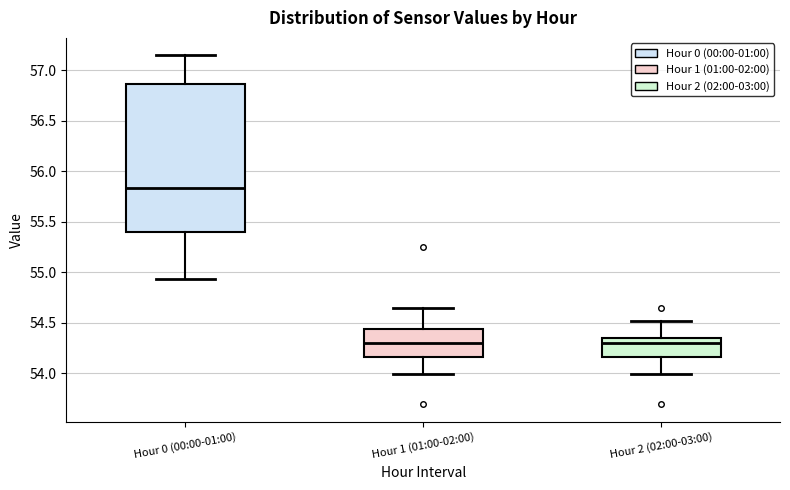

Reading left to right, read every box against the y-axis: the position of its median line, the range the box covers, and the ends of its whiskers. The values are not printed on the chart, so give them approximately, as read against the axis.

Hour 0 (00:00-01:00): median 55.85, box 55.40 to 56.85, whiskers 54.95 to 57.15
Hour 1 (01:00-02:00): median 54.30, box 54.15 to 54.45, whiskers 54.00 to 54.65
Hour 2 (02:00-03:00): median 54.30, box 54.15 to 54.35, whiskers 54.00 to 54.50